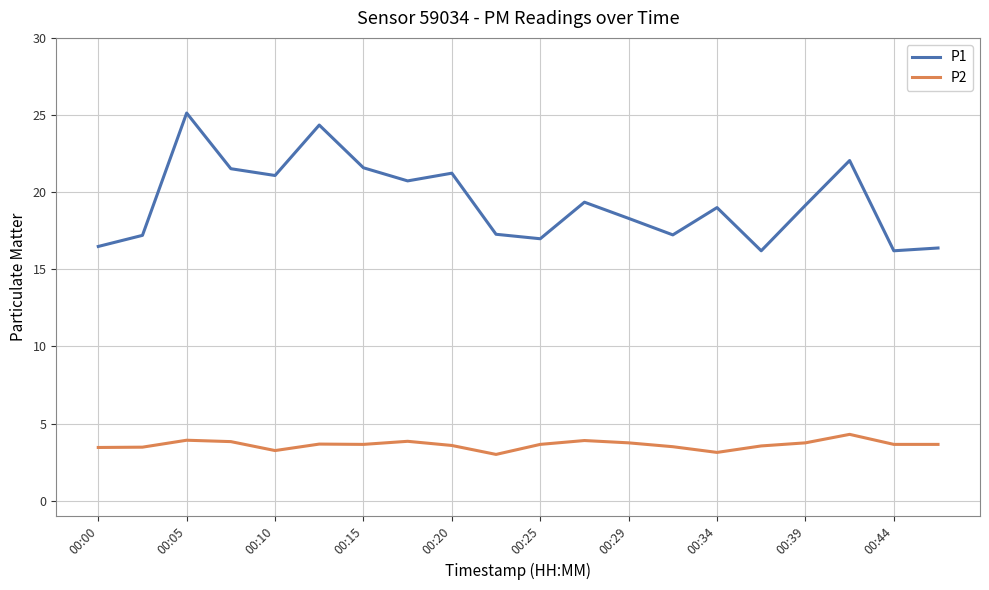

What are all the series names shown in the legend?

P1, P2